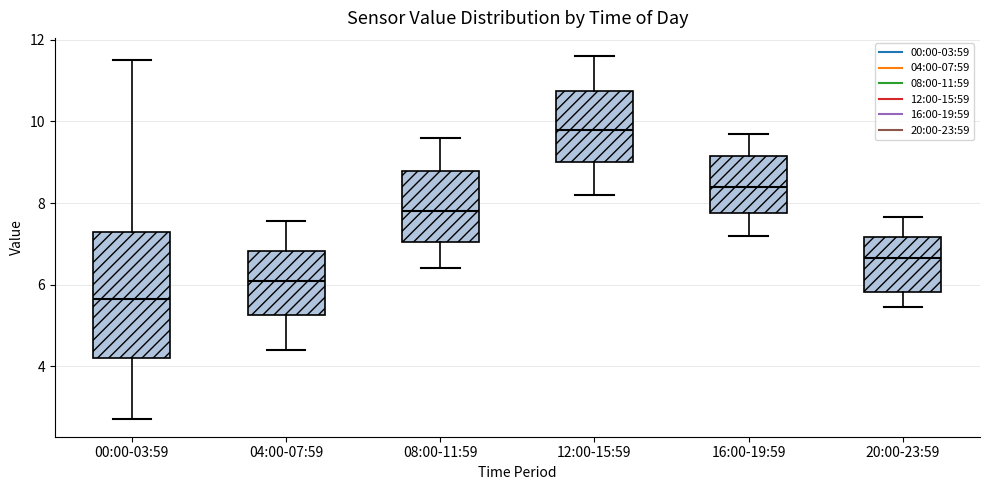

Where does the lower whisker of the box for 12:00-15:59 end on the y-axis? The values are not printed on the chart, so give them approximately, as read against the axis.

8.2